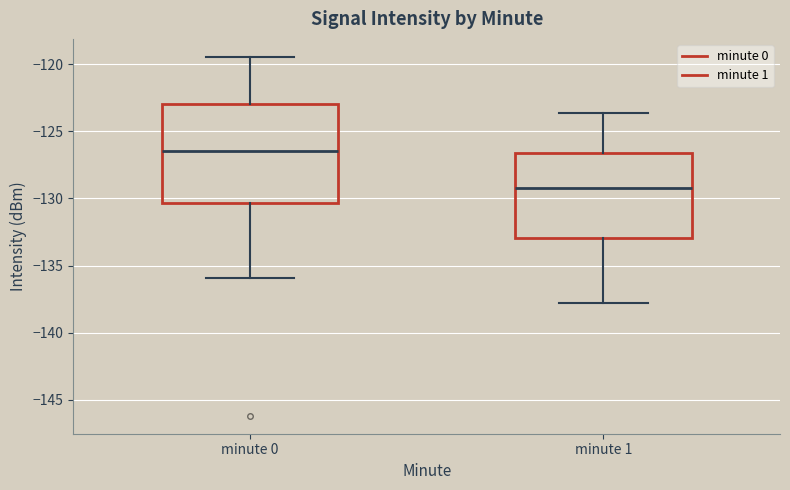

Reading left to right, read every box against the y-axis: the position of its median line, the range the box covers, and the ends of its whiskers. The values are not printed on the chart, so give them approximately, as read against the axis.

minute 0: median -126.5, box -130.5 to -123.0, whiskers -136.0 to -119.5
minute 1: median -129.0, box -133.0 to -126.5, whiskers -138.0 to -123.5